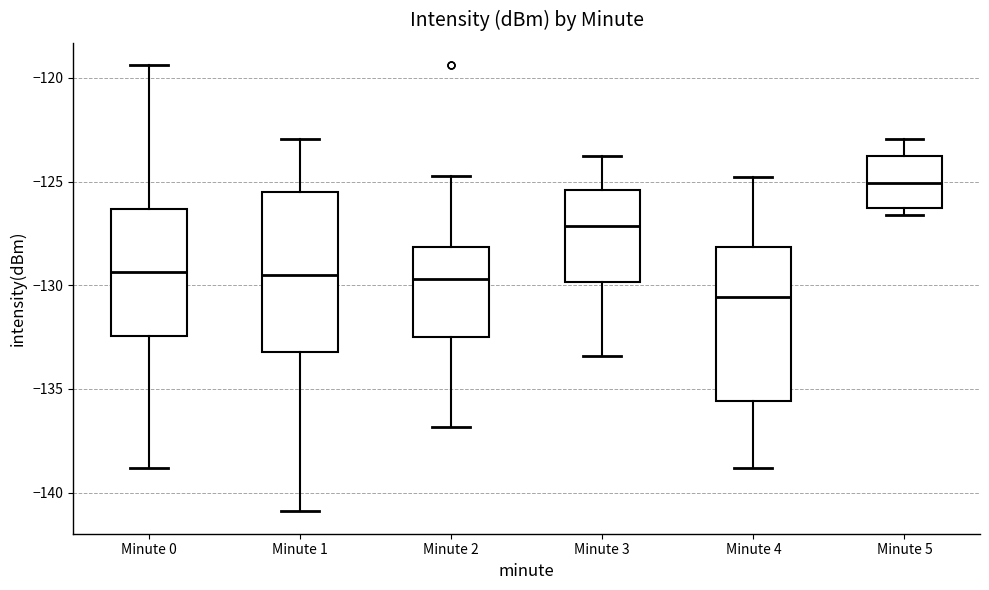

Where does the lower whisker of the box for Minute 3 end on the y-axis? The values are not printed on the chart, so give them approximately, as read against the axis.

-133.5